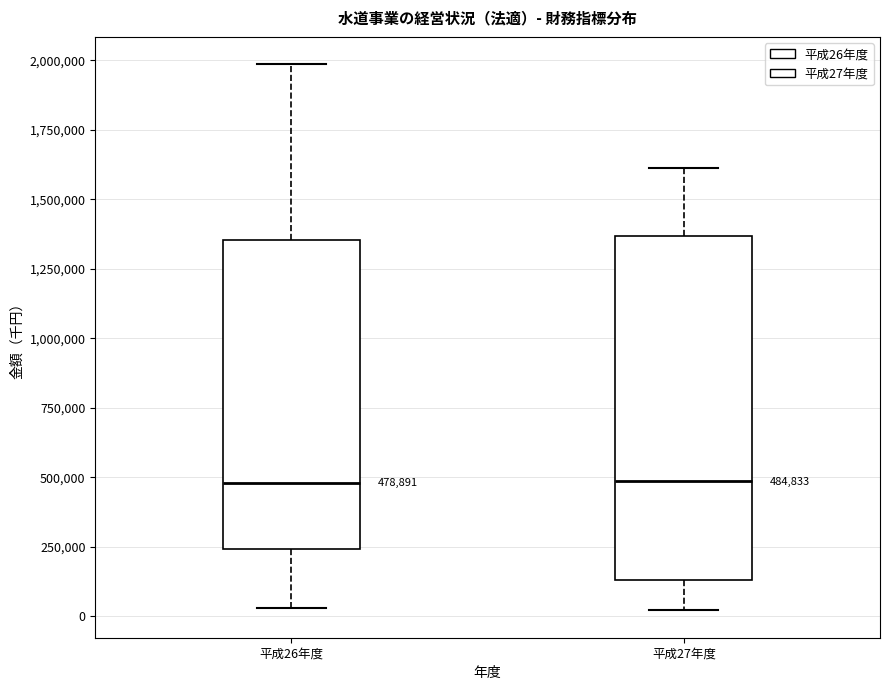

Which box is the tallest, from its lower edge to its upper edge?

平成27年度